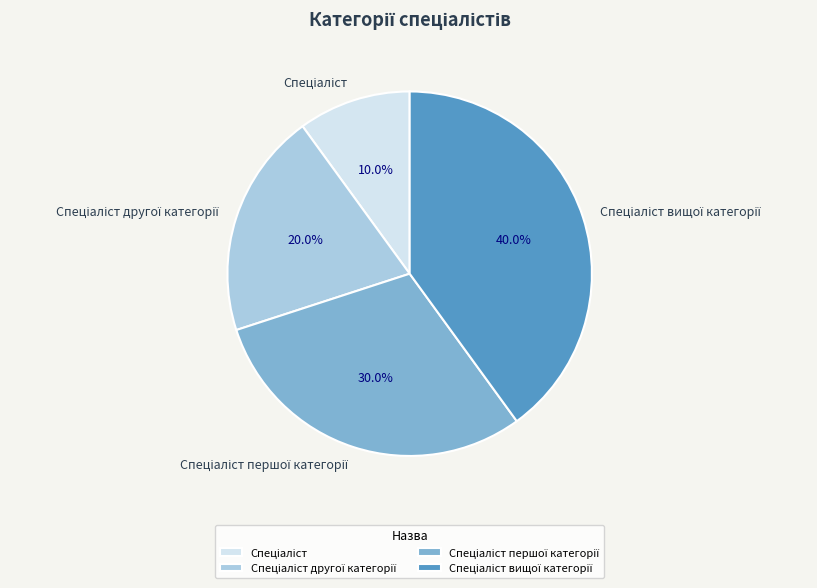

To the nearest percent, what is the average slice percentage?

25%